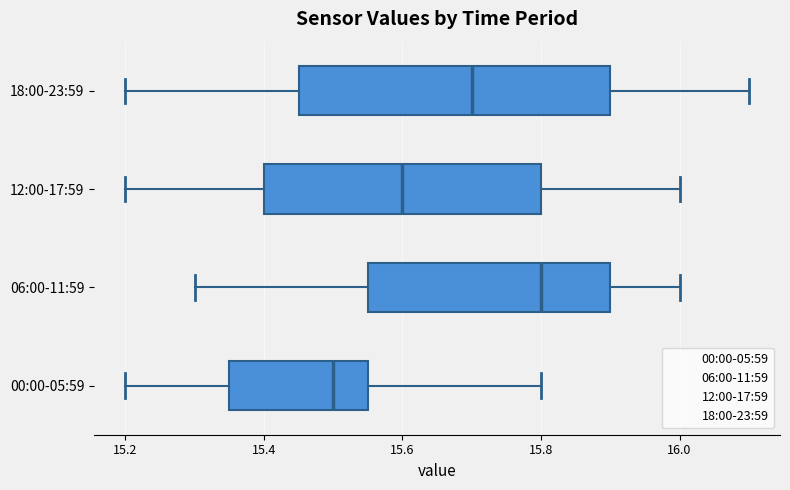

Comparing the boxes themselves (not the whiskers), which one is the widest?

18:00-23:59